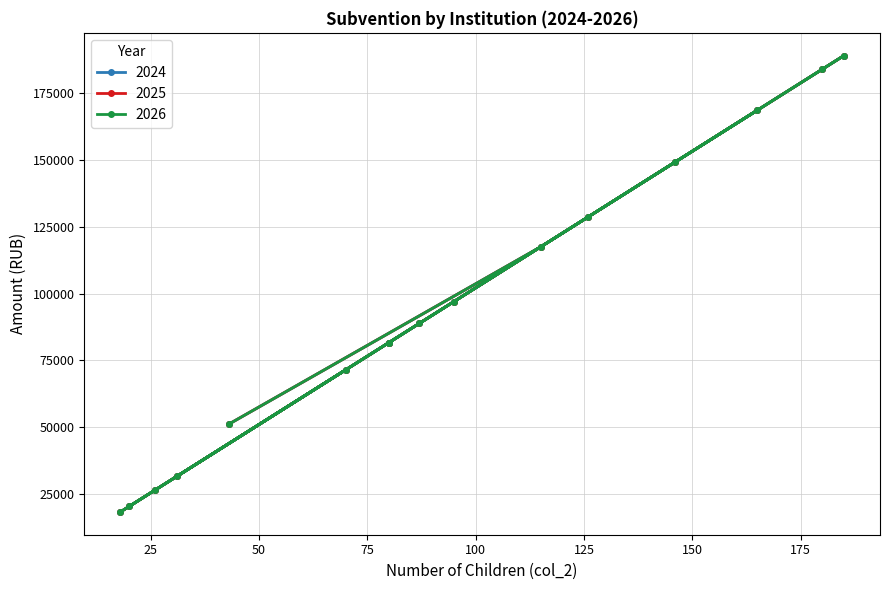

Reading left to right, what are all the values shown in this chart?

2024: 43=51168.9	115=117441.4	146=149099.6	185=188927.5	180=183821.4	126=128675.0	95=97016.9	87=88847.0	80=81698.4	165=168503.0	31=31658.1	80=81698.4	18=18382.1	26=26552.0	70=71486.1	20=20424.6
2025: 43=51168.9	115=117441.4	146=149099.6	185=188927.5	180=183821.4	126=128675.0	95=97016.9	87=88847.0	80=81698.4	165=168503.0	31=31658.1	80=81698.4	18=18382.1	26=26552.0	70=71486.1	20=20424.6
2026: 43=51168.9	115=117441.4	146=149099.6	185=188927.5	180=183821.4	126=128675.0	95=97016.9	87=88847.0	80=81698.4	165=168503.0	31=31658.1	80=81698.4	18=18382.1	26=26552.0	70=71486.1	20=20424.6